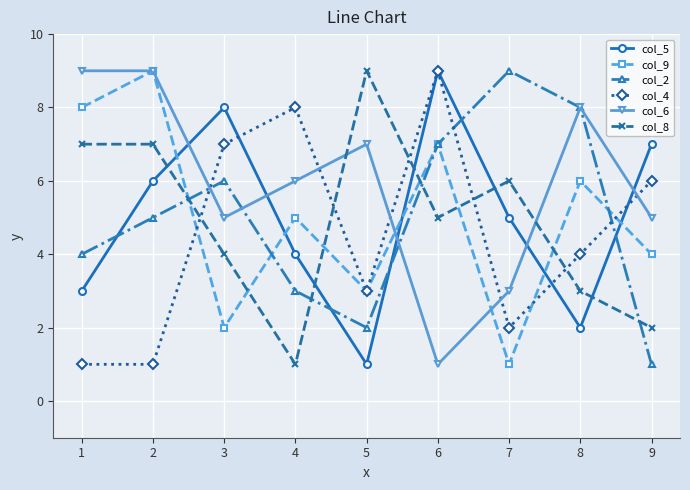

Is the value of col_5 at 2 greater than the value of col_9 at 4?

Yes